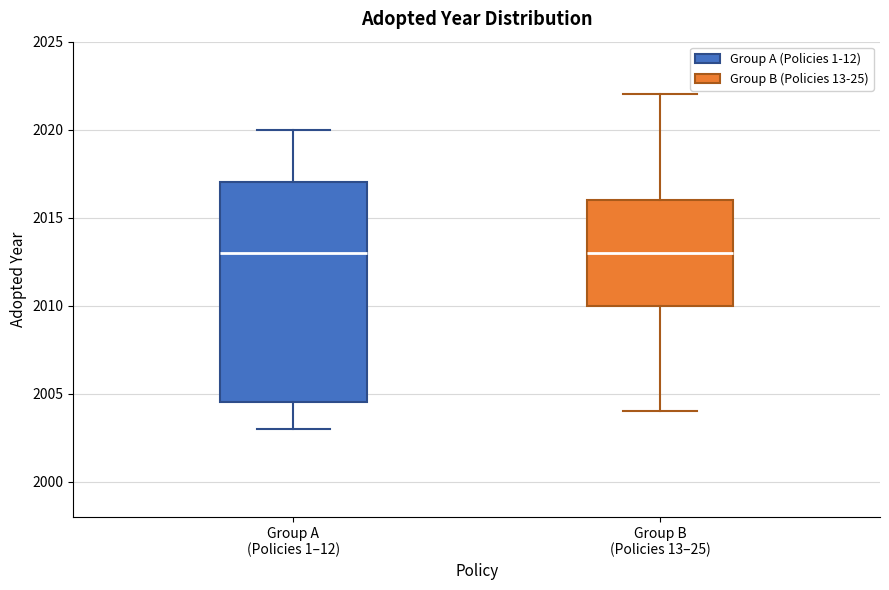

Comparing the boxes themselves (not the whiskers), which one is the tallest?

Group A (Policies 1–12)